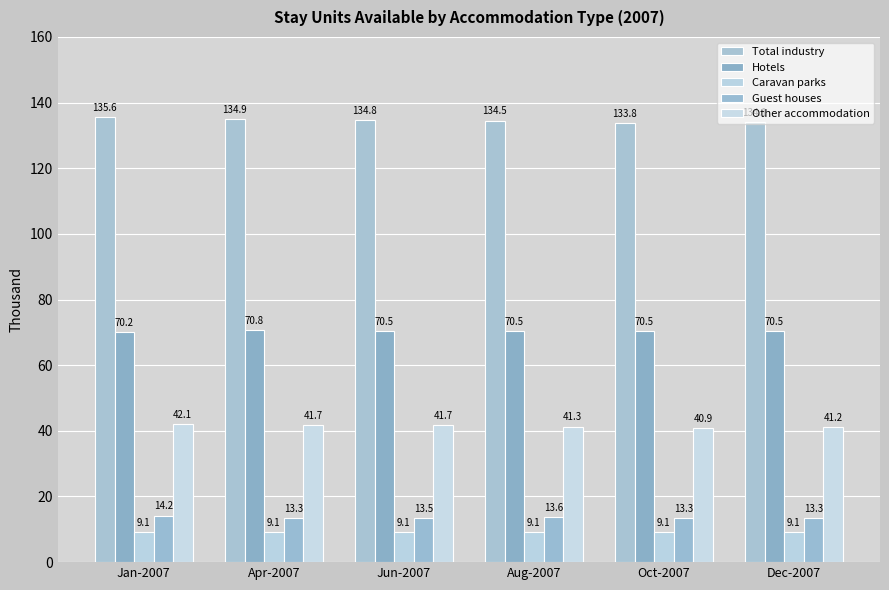

Reading left to right, what are all the values shown in this chart?

Total industry: 135.6	134.9	134.8	134.5	133.8	134.1
Hotels: 70.2	70.8	70.5	70.5	70.5	70.5
Caravan parks: 9.1	9.1	9.1	9.1	9.1	9.1
Guest houses: 14.2	13.3	13.5	13.6	13.3	13.3
Other accommodation: 42.1	41.7	41.7	41.3	40.9	41.2